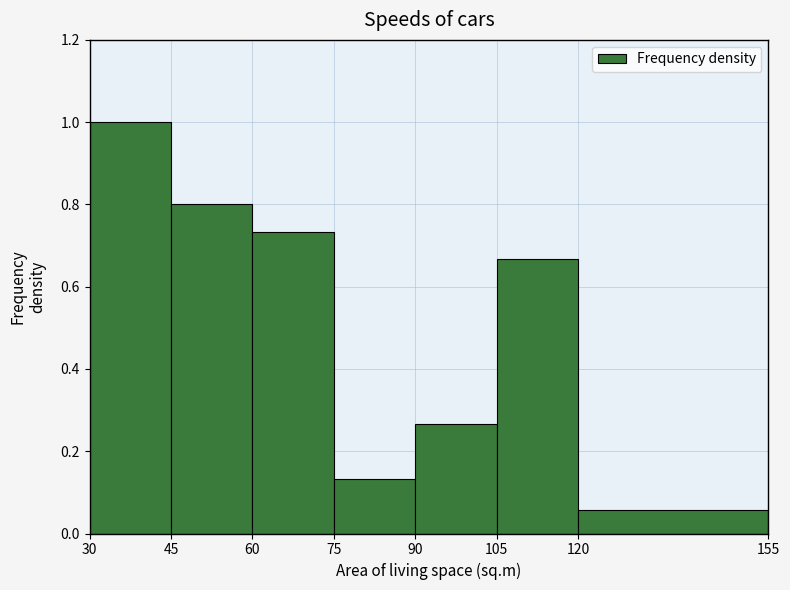

Reading left to right, transcribe this chart: for each bar, give the range it covers on the x-axis and its height. The values are not printed on the chart, so give them approximately, as read against the axis.

30 to 45: 1.00
45 to 60: 0.80
60 to 75: 0.74
75 to 90: 0.14
90 to 105: 0.26
105 to 120: 0.66
120 to 155: 0.06